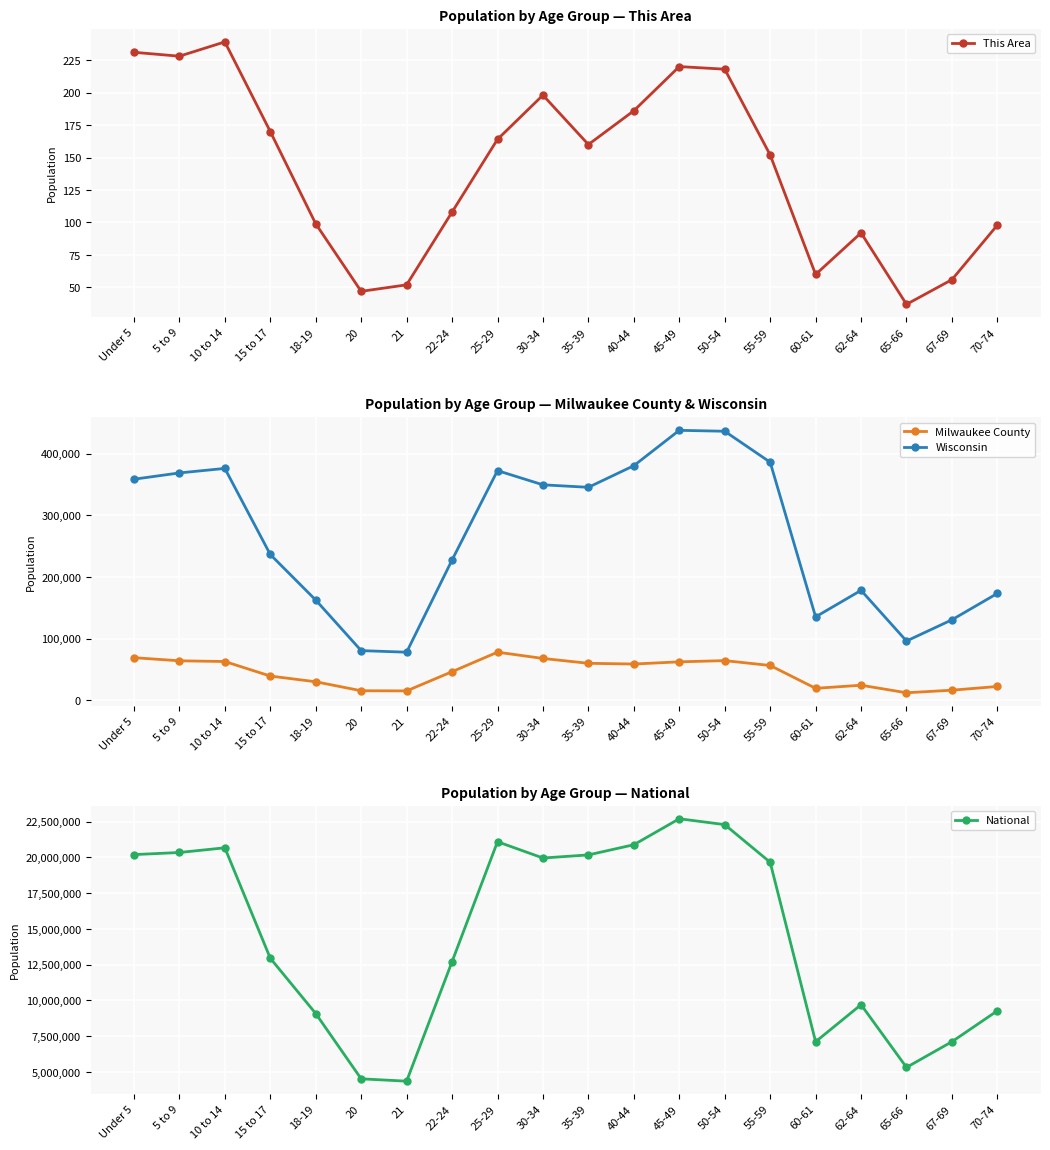

Is this an area chart (filled region under the line)?

No